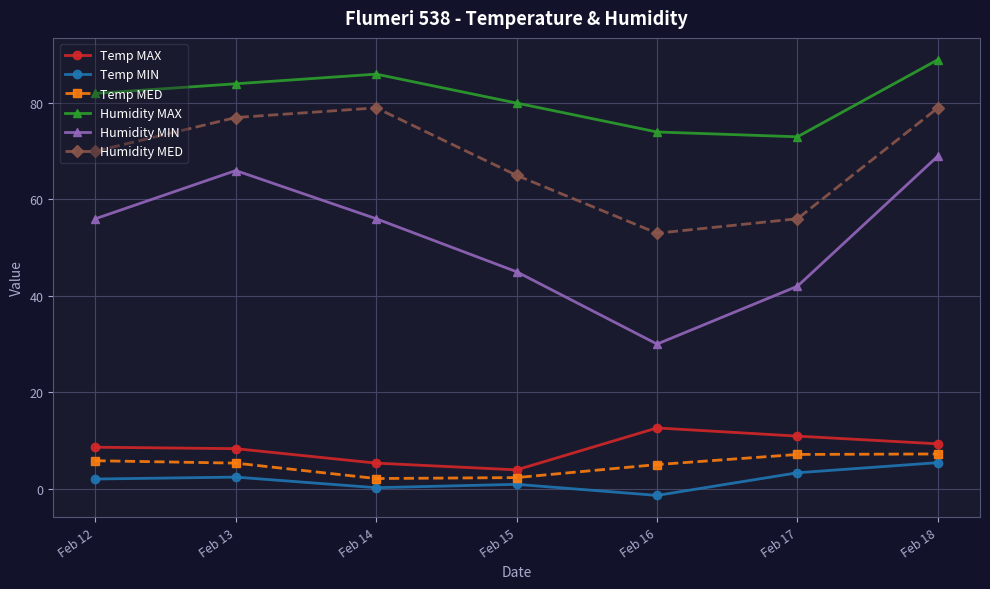

True or false: Humidity MED and Humidity MAX intersect in this chart.

False